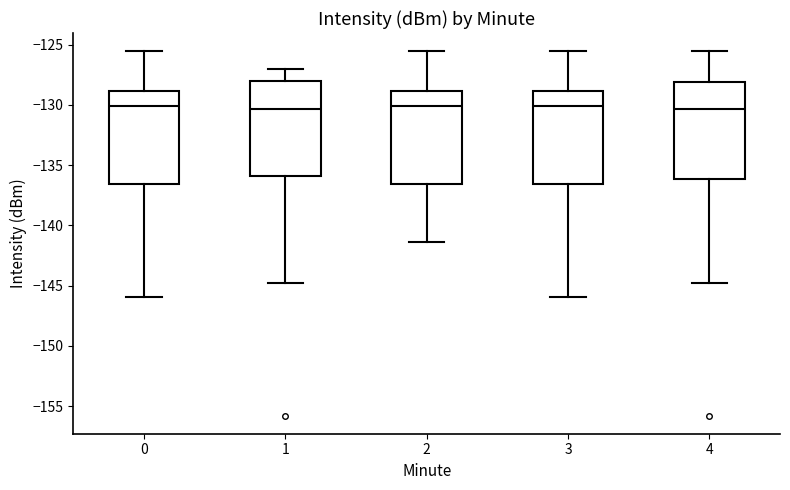

Reading left to right, transcribe this box plot: for each box, give where its median line is, the range the box spans, and where its two whiskers end, as read against the y-axis. The values are not printed on the chart, so give them approximately, as read against the axis.

0: median -130.0, box -136.5 to -129.0, whiskers -146.0 to -125.5
1: median -130.5, box -136.0 to -128.0, whiskers -145.0 to -127.0
2: median -130.0, box -136.5 to -129.0, whiskers -141.5 to -125.5
3: median -130.0, box -136.5 to -129.0, whiskers -146.0 to -125.5
4: median -130.5, box -136.0 to -128.0, whiskers -145.0 to -125.5